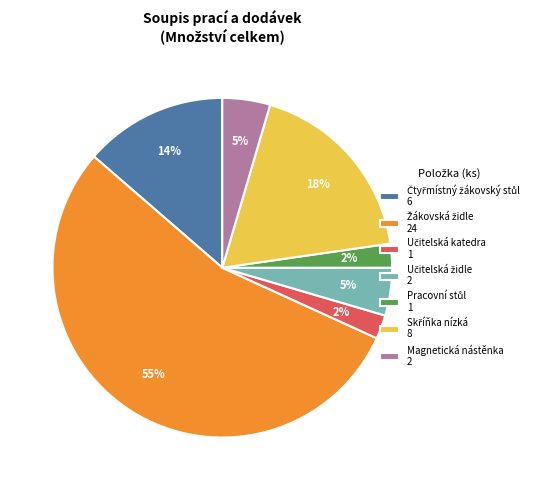

To the nearest percent, what is the difference between the largest and smallest slice percentages?

52%